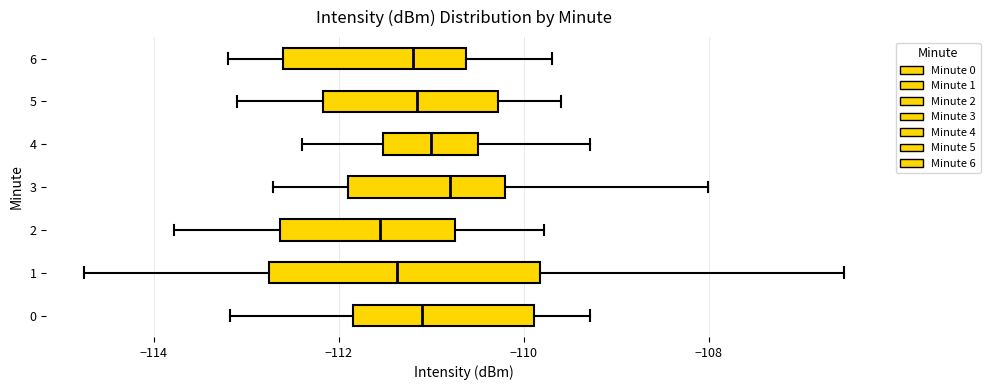

Reading bottom to top, transcribe this box plot: for each box, give where its median line is, the range the box spans, and where its two whiskers end, as read against the x-axis. The values are not printed on the chart, so give them approximately, as read against the axis.

0: median -111.0, box -111.8 to -109.8, whiskers -113.2 to -109.2
1: median -111.4, box -112.8 to -109.8, whiskers -114.8 to -106.6
2: median -111.6, box -112.6 to -110.8, whiskers -113.8 to -109.8
3: median -110.8, box -111.8 to -110.2, whiskers -112.8 to -108.0
4: median -111.0, box -111.6 to -110.4, whiskers -112.4 to -109.2
5: median -111.2, box -112.2 to -110.2, whiskers -113.0 to -109.6
6: median -111.2, box -112.6 to -110.6, whiskers -113.2 to -109.6